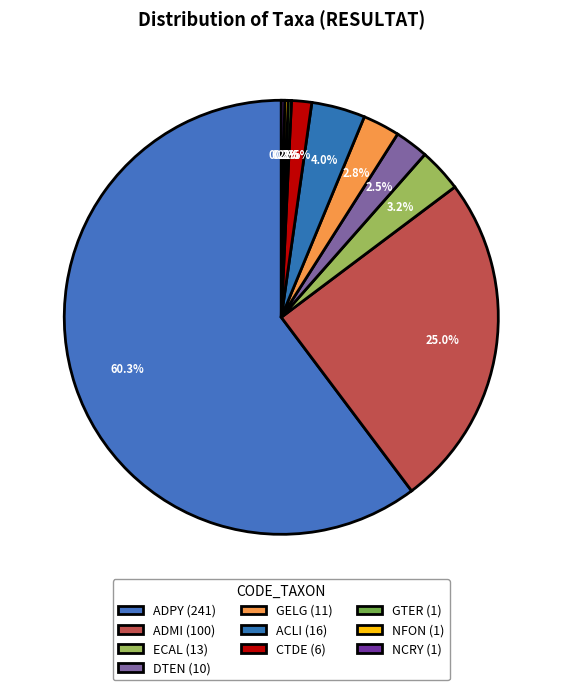

To the nearest percent, what portion does ACLI represent?

4%